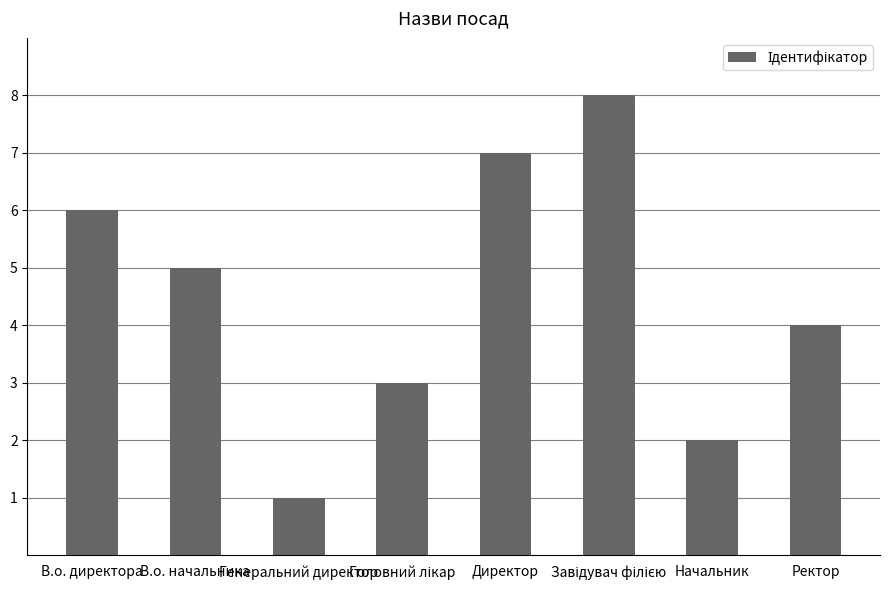

What is the greatest value displayed?

8